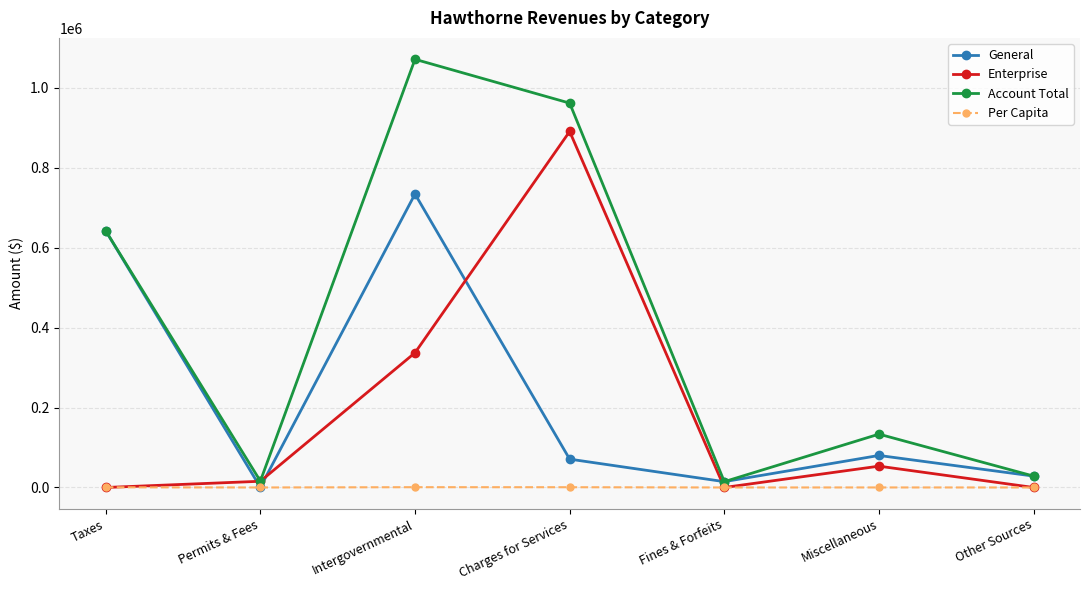

Which series has the largest range (max minus min)?

Account Total